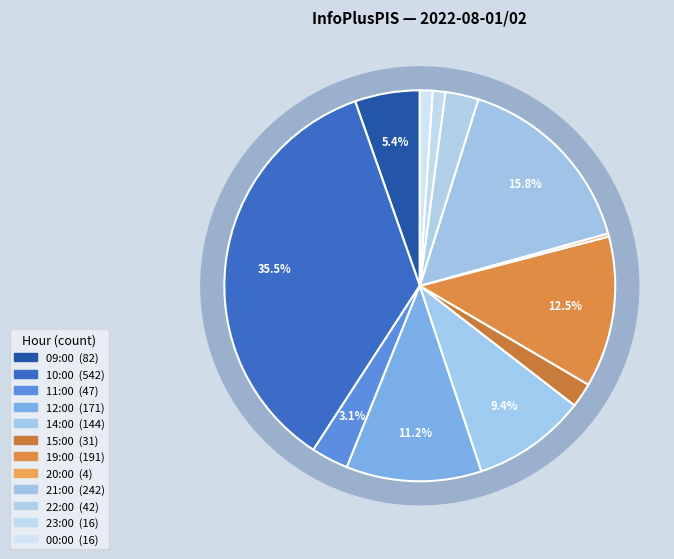

Count the number of slices in the pie.

12